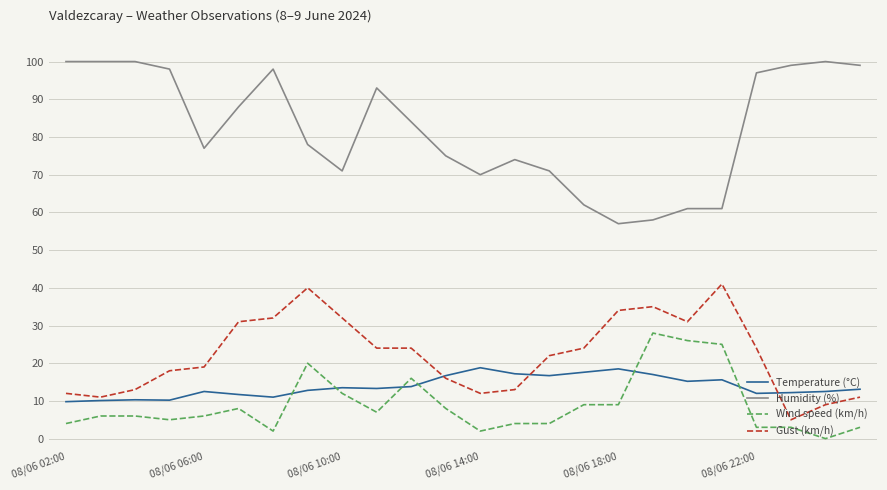

What is the highest value of the Temperature (°C) series?

18.8